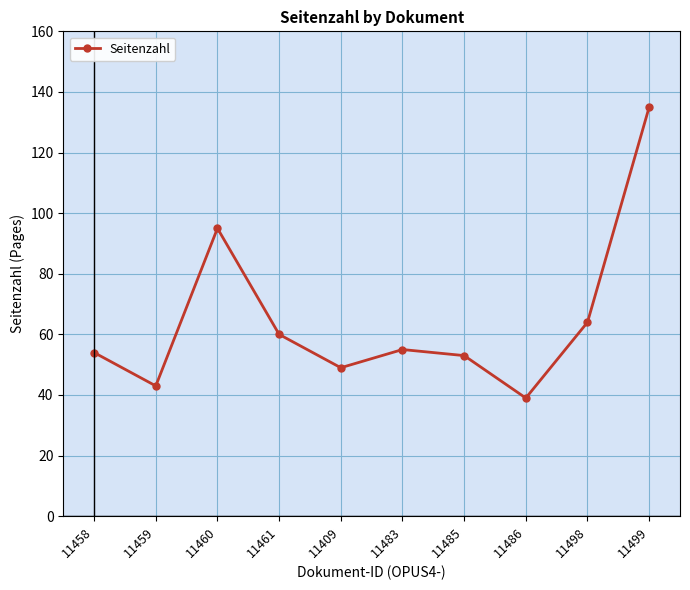

What is the label of the 9th point from the left?

11498